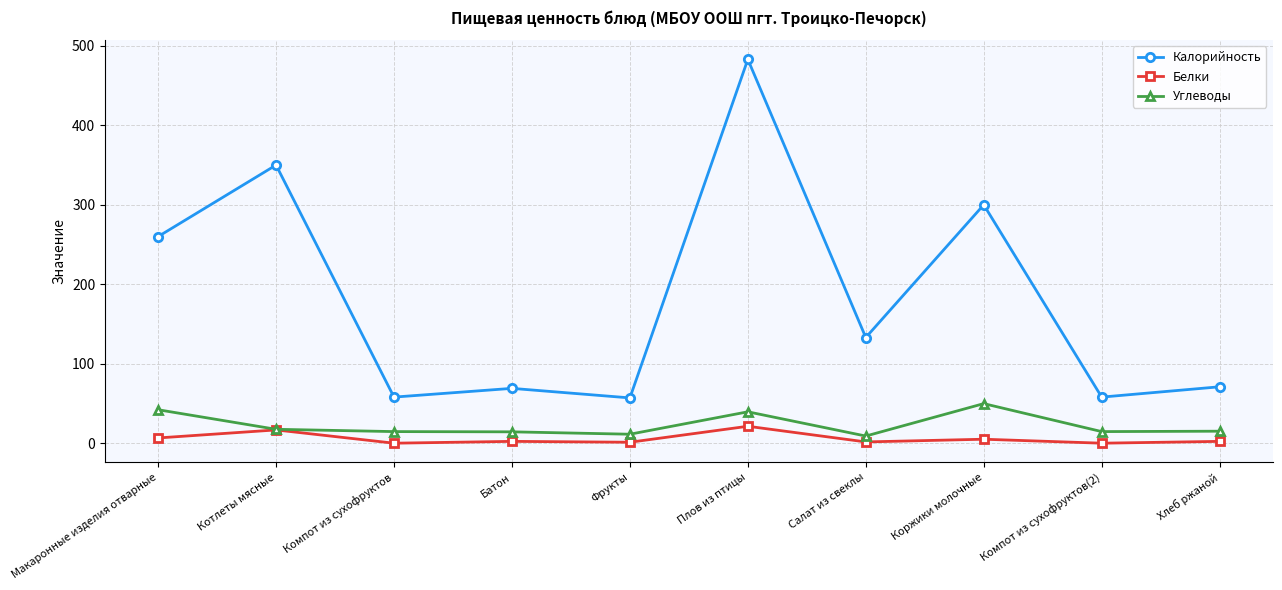

The value of Калорийность at Плов из птицы is 483.0. True or false?

True